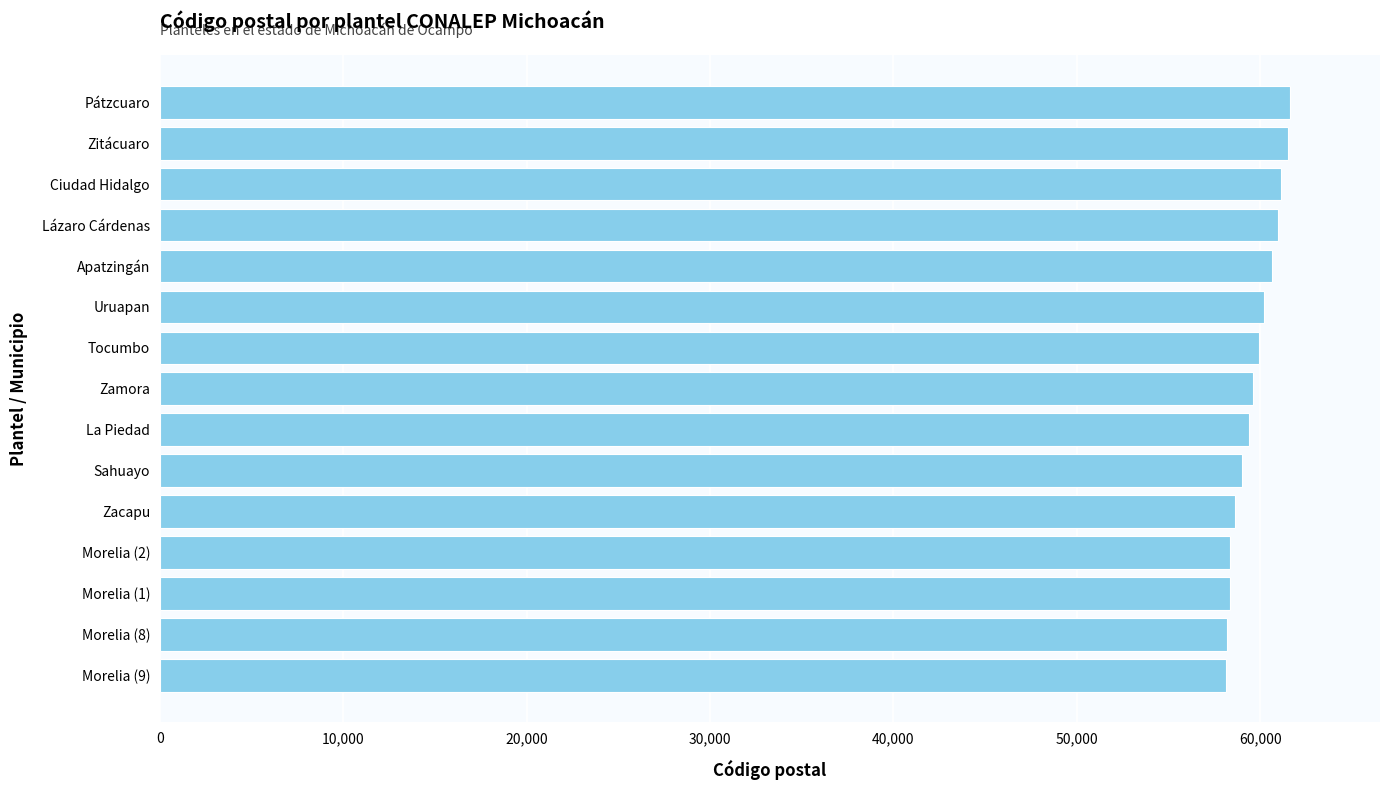

Approximately how many times larger is the value at Sahuayo compared to La Piedad?

1.0